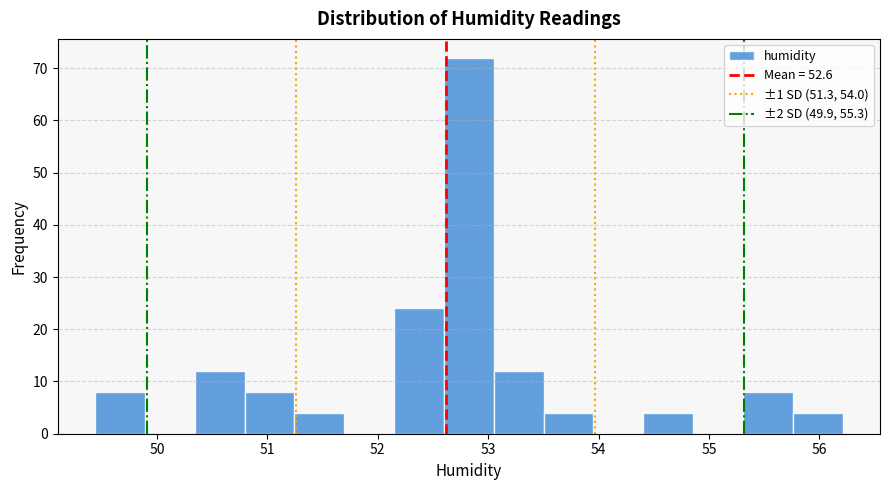

Reading left to right, list every bar in this chart as the range it spans on the x-axis followed by its height. Neither the bar edges nor the heights are printed on the chart, so give them approximately, as read against the axes.

49.4 to 49.9: 8
49.9 to 50.3: 0
50.3 to 50.8: 12
50.8 to 51.2: 8
51.2 to 51.7: 4
51.7 to 52.1: 0
52.1 to 52.6: 24
52.6 to 53.1: 72
53.1 to 53.5: 12
53.5 to 54.0: 4
54.0 to 54.4: 0
54.4 to 54.9: 4
54.9 to 55.3: 0
55.3 to 55.8: 8
55.8 to 56.2: 4